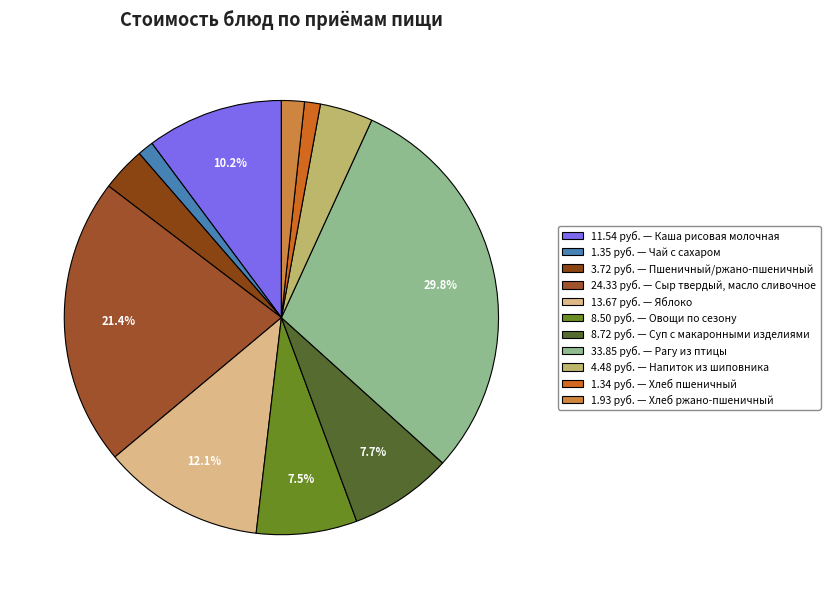

Is there a majority slice in this chart?

No